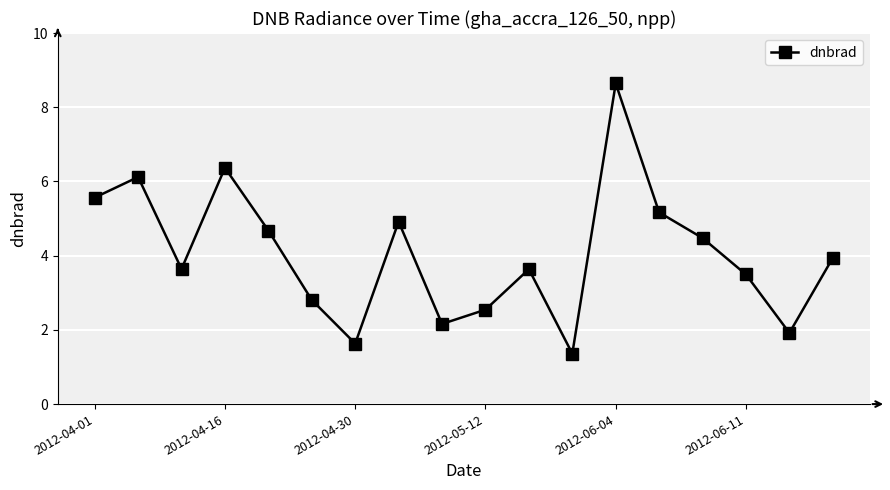

How many values exceed 3?

12